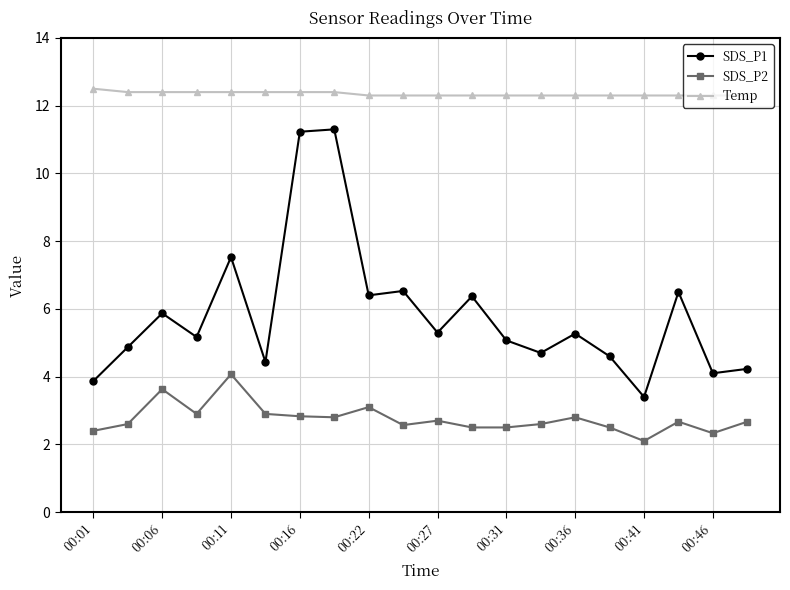

Reading right to left, list all the values displayed in this chart.

SDS_P1: 4.2	4.1	6.5	3.4	4.6	5.3	4.7	5.1	6.4	5.3	6.5	6.4	11.3	11.2	4.4	7.5	5.2	5.9	4.9	3.9
SDS_P2: 2.7	2.3	2.7	2.1	2.5	2.8	2.6	2.5	2.5	2.7	2.6	3.1	2.8	2.8	2.9	4.1	2.9	3.6	2.6	2.4
Temp: 12.3	12.3	12.3	12.3	12.3	12.3	12.3	12.3	12.3	12.3	12.3	12.3	12.4	12.4	12.4	12.4	12.4	12.4	12.4	12.5